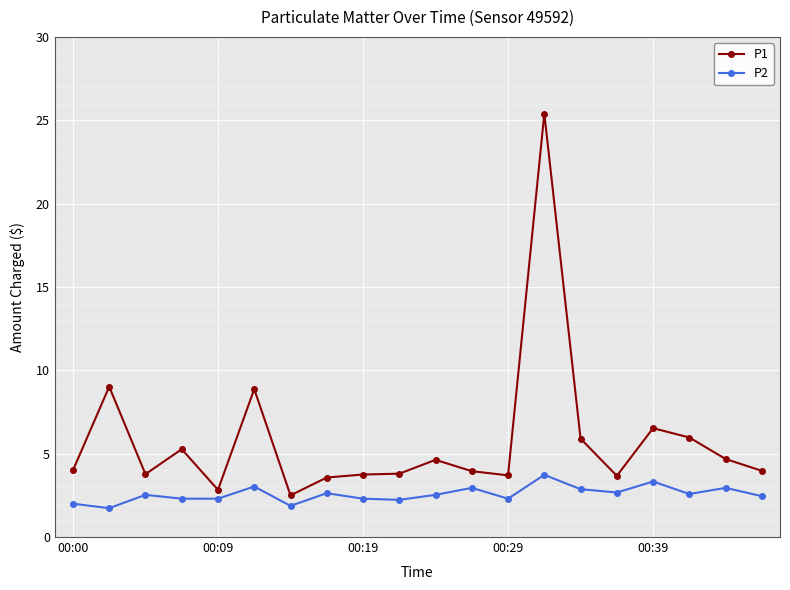

List the series in order of their overall mean, lowest first.

P2, P1